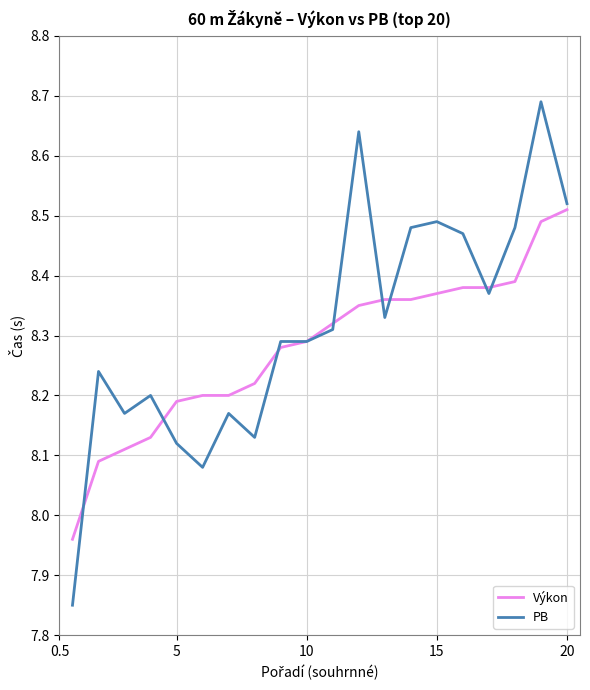

What is the sum of all Výkon values?

165.6